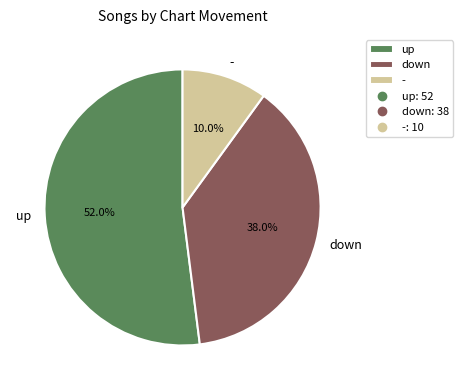

Which category has the biggest portion of the pie?

up